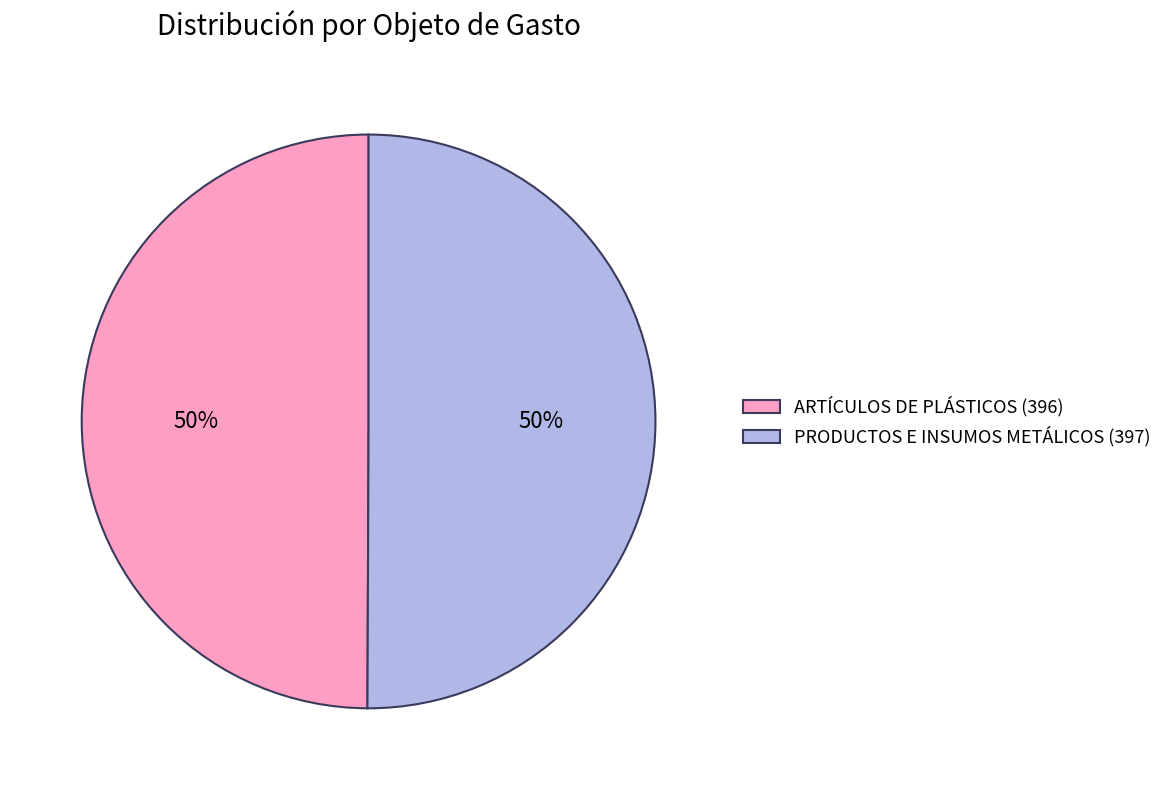

To the nearest percent, what percentage of the pie is ARTÍCULOS DE PLÁSTICOS?

50%